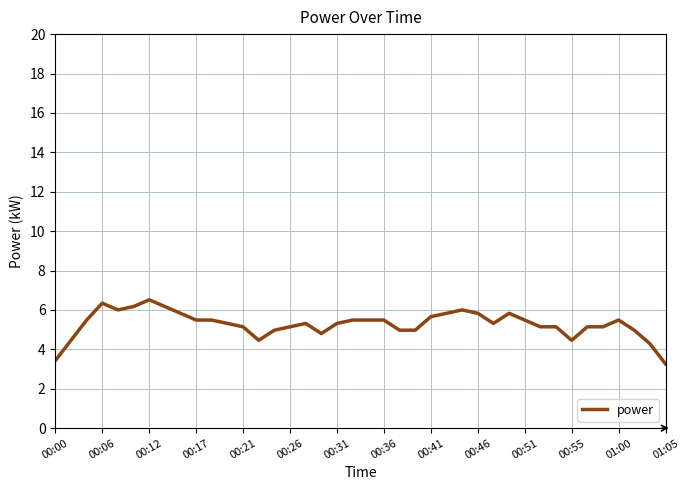

Does the chart have visible grid lines?

Yes